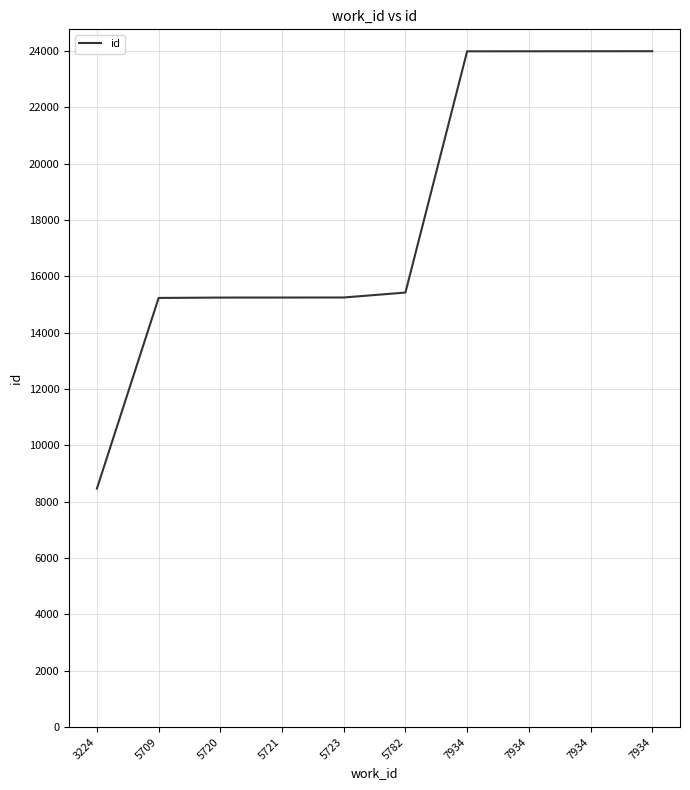

What is the difference between the maximum and second lowest values?

8761